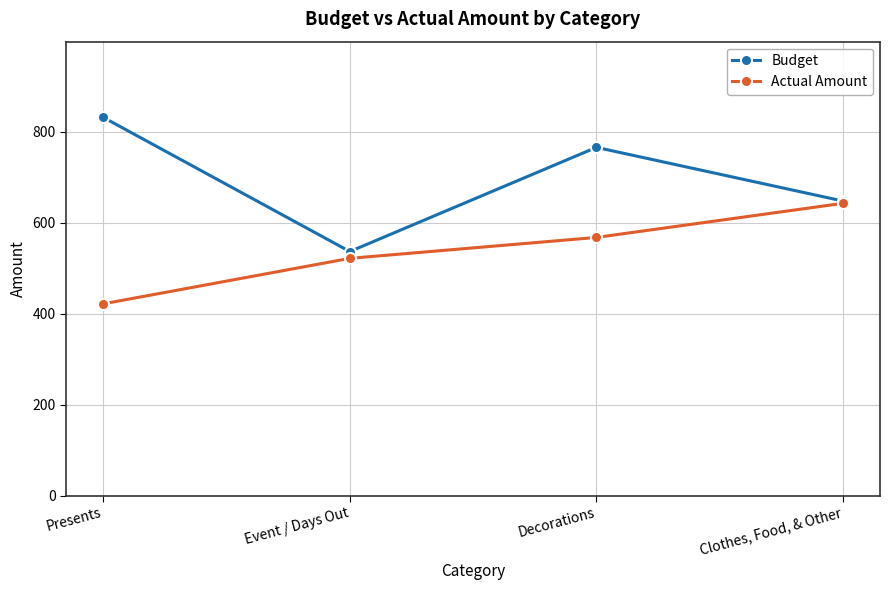

Which category has the highest value across all series?

Presents